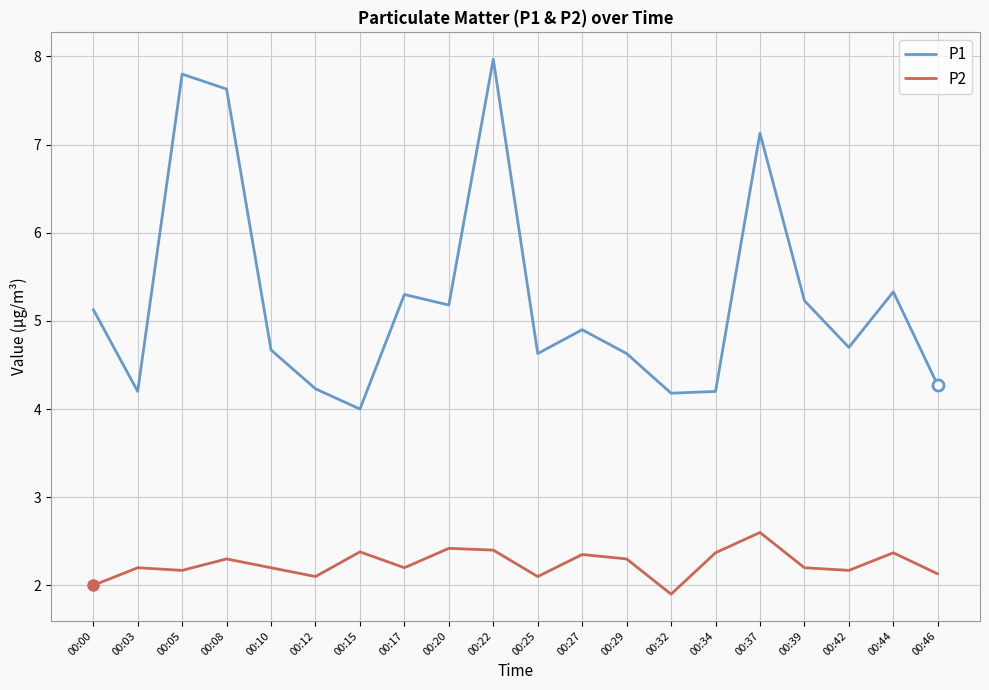

Which series has the widest spread of values?

P1